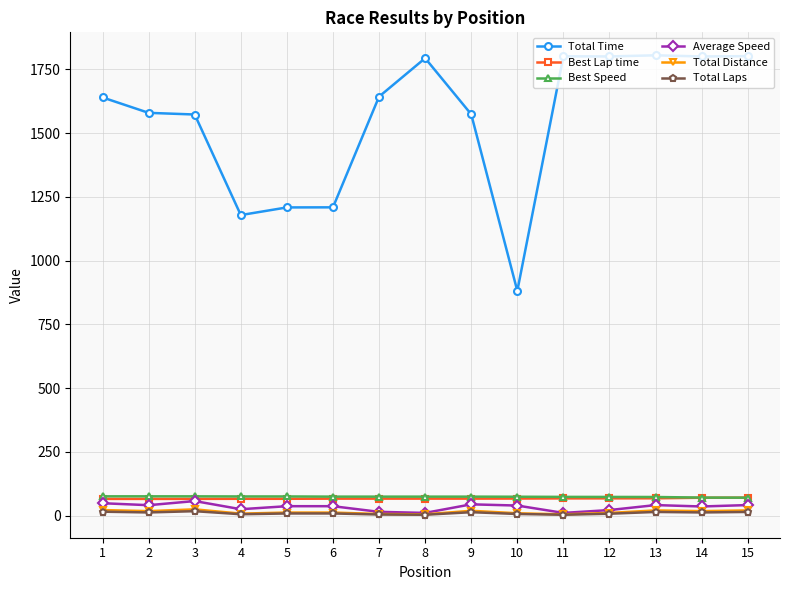

Where does the Best Speed series first go above 75?

1